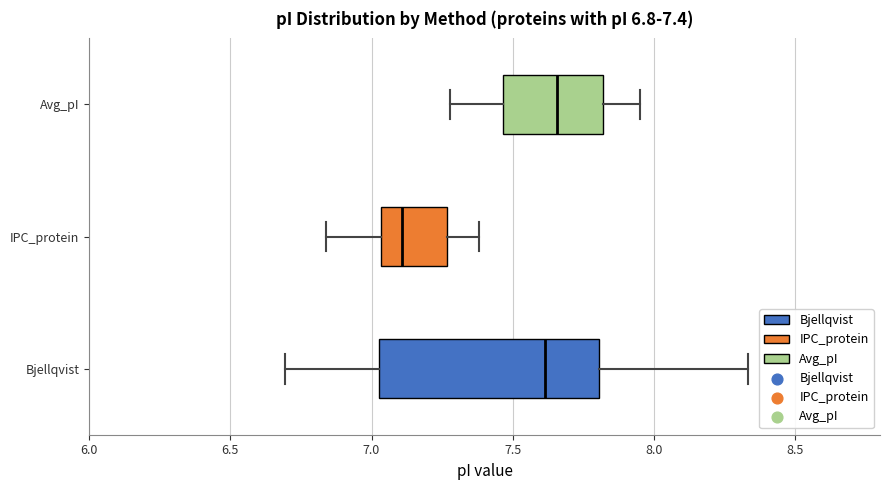

Which box has the furthest to the left median line?

IPC_protein